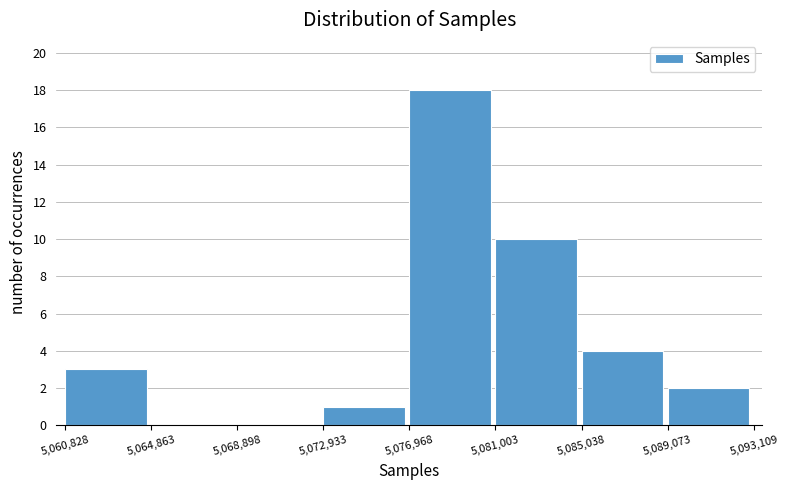

How tall is the bar that spans 5,072,933 to 5,076,968 on the x-axis? The values are not printed on the chart, so give them approximately, as read against the axis.

1